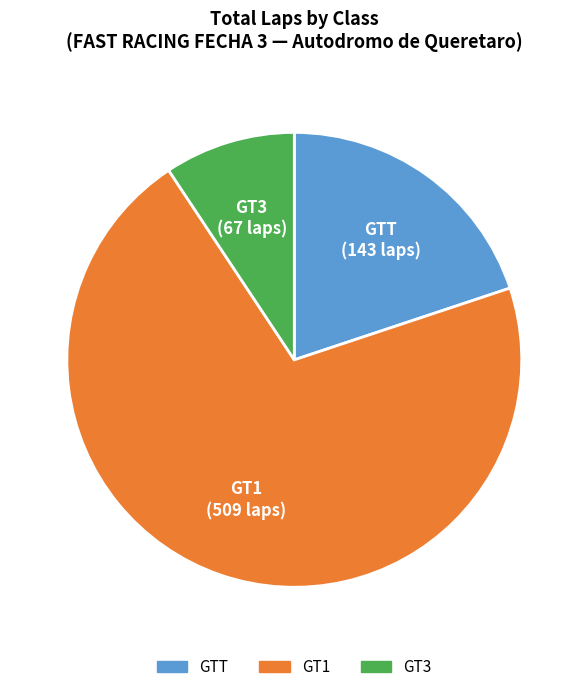

Is there a majority slice in this chart?

Yes